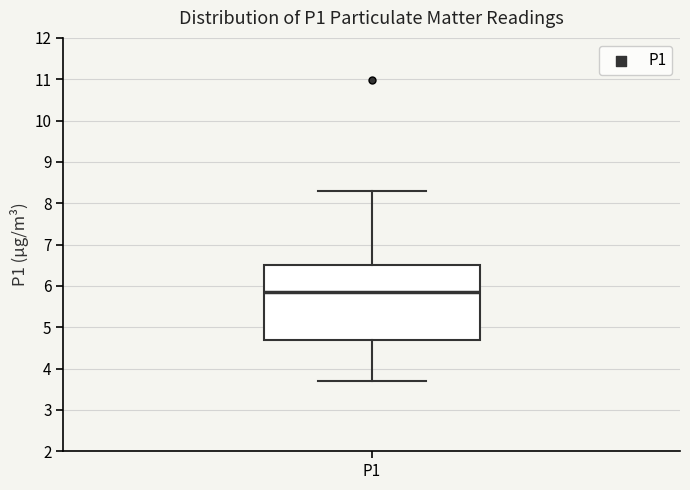

Transcribe this box plot: give where the median line is, the range the box spans, and where the two whiskers end, as read against the y-axis. The values are not printed on the chart, so give them approximately, as read against the axis.

median 5.9, box 4.7 to 6.5, whiskers 3.7 to 8.3